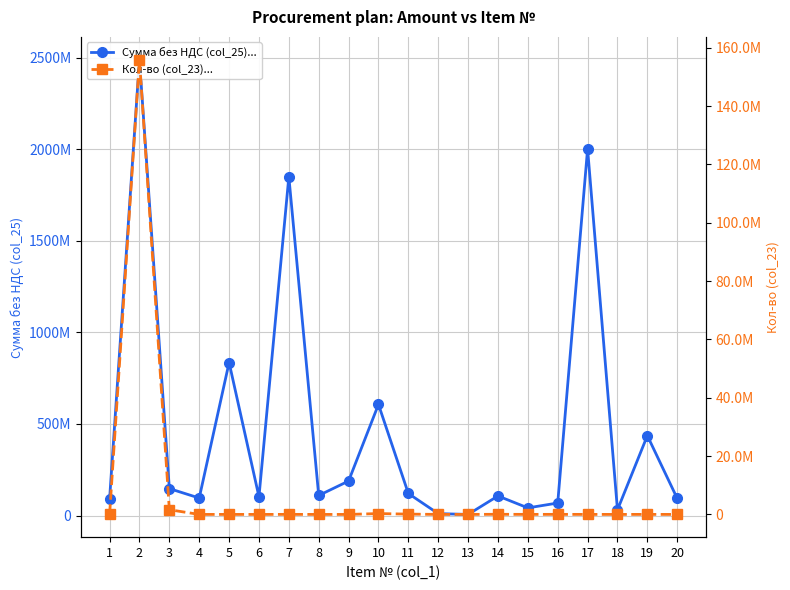

What is the total value across all series at 19?

436252800.0